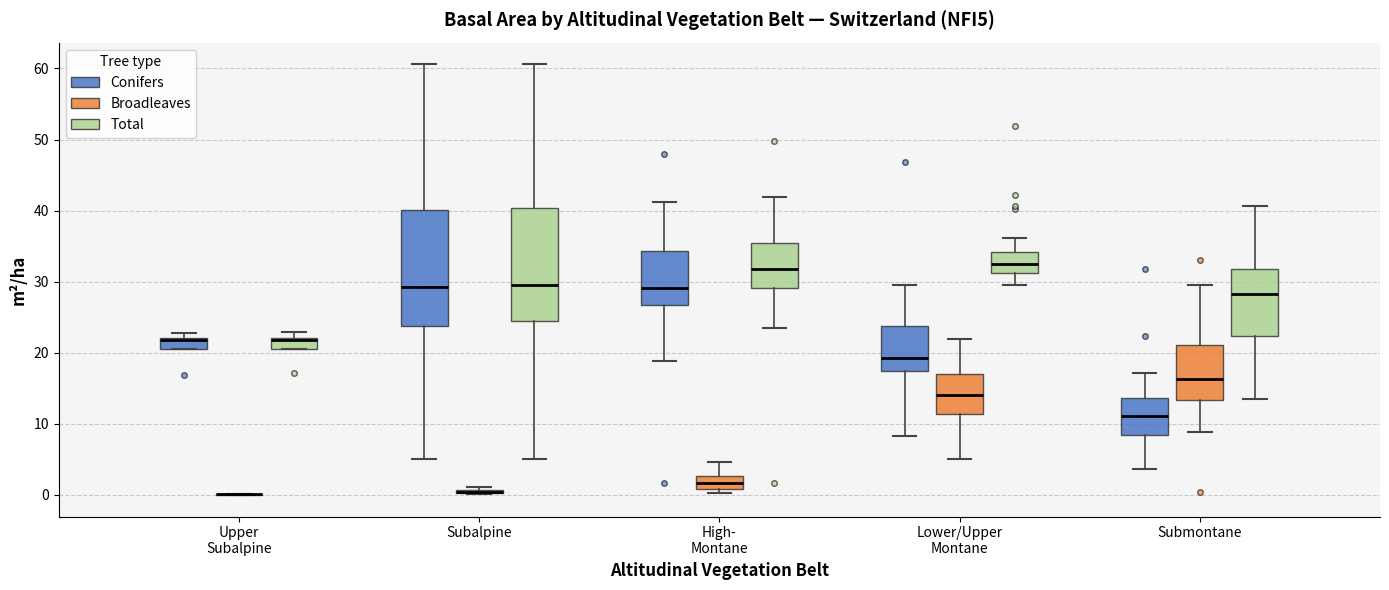

Where is the upper edge of the box for Subalpine (Total) on the y-axis? The values are not printed on the chart, so give them approximately, as read against the axis.

40